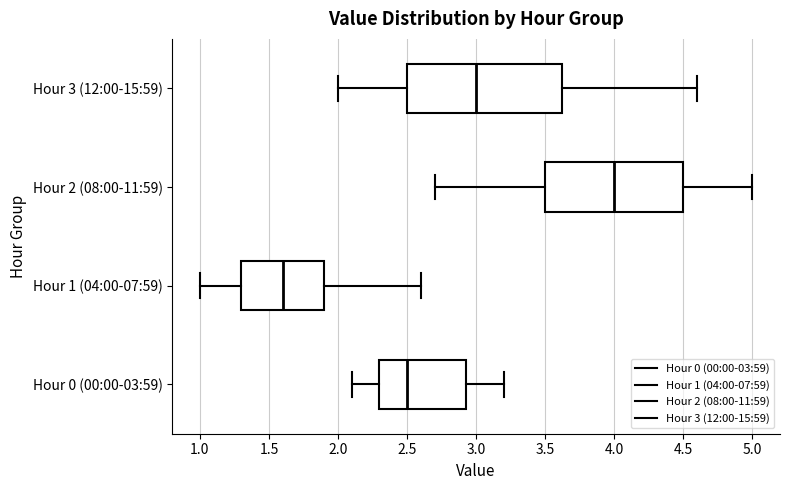

Which box's median line is the furthest to the left?

Hour 1 (04:00-07:59)